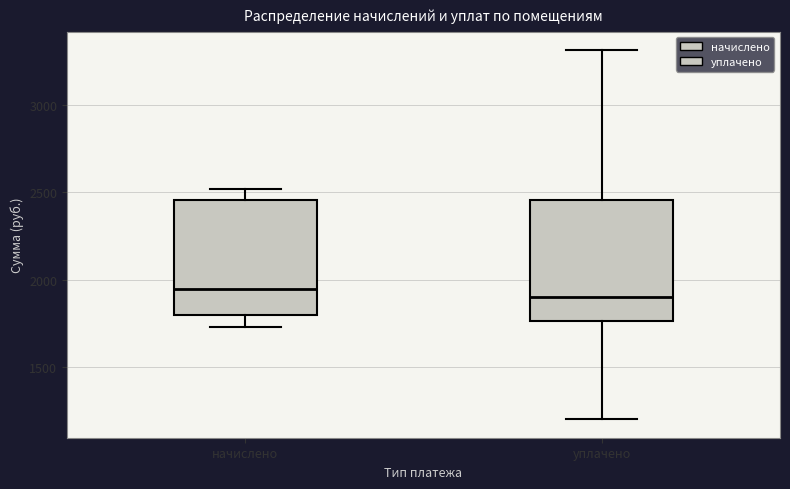

Reading left to right, read every box against the y-axis: the position of its median line, the range the box covers, and the ends of its whiskers. The values are not printed on the chart, so give them approximately, as read against the axis.

начислено: median 1950, box 1800 to 2450, whiskers 1750 to 2500
уплачено: median 1900, box 1750 to 2450, whiskers 1200 to 3300